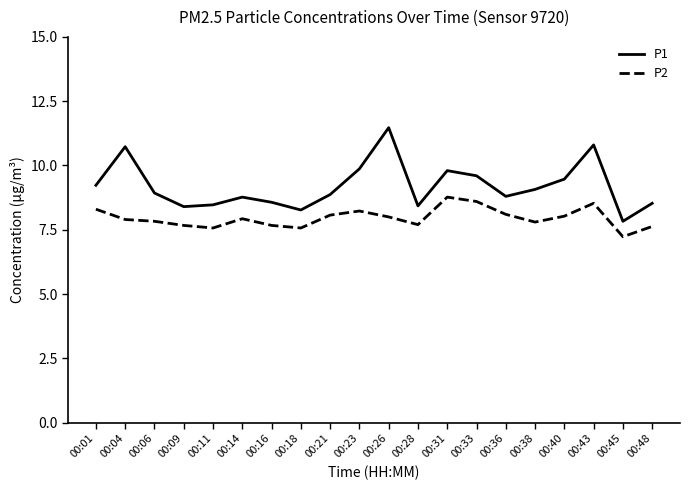

True or false: P1 has a value of 5.1 at 00:31.

False